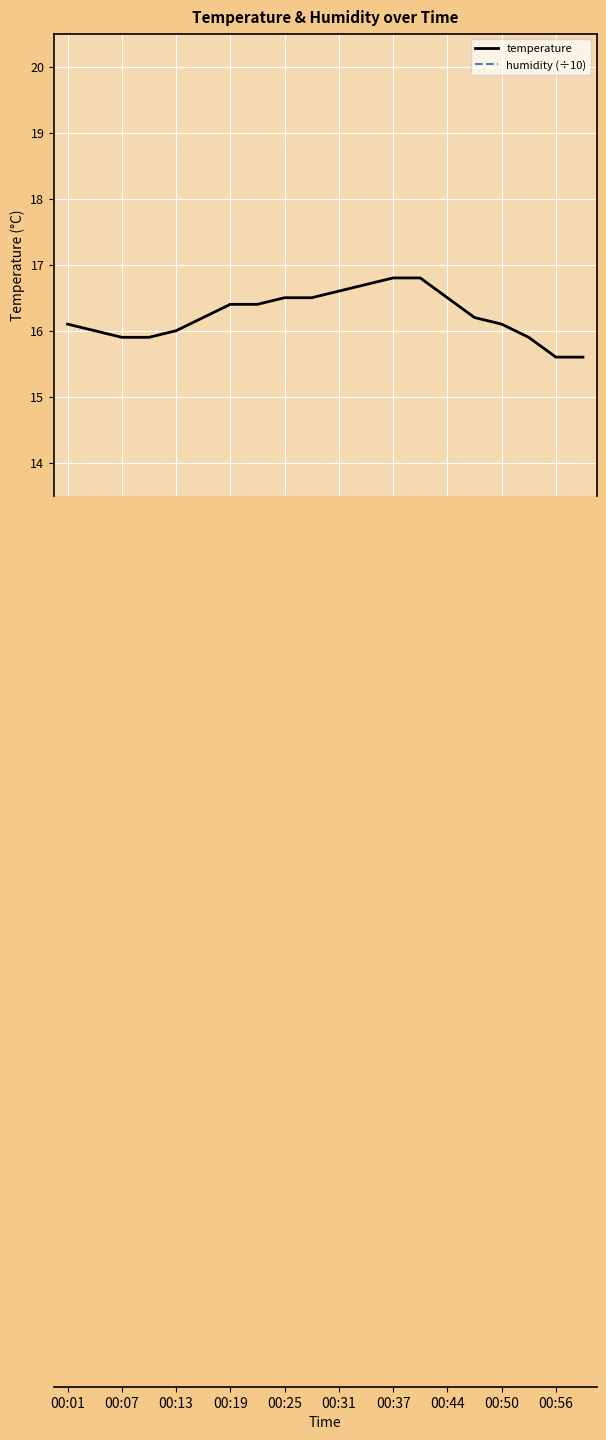

Rank the series by their maximum value, from highest to lowest.

temperature, humidity (÷10)